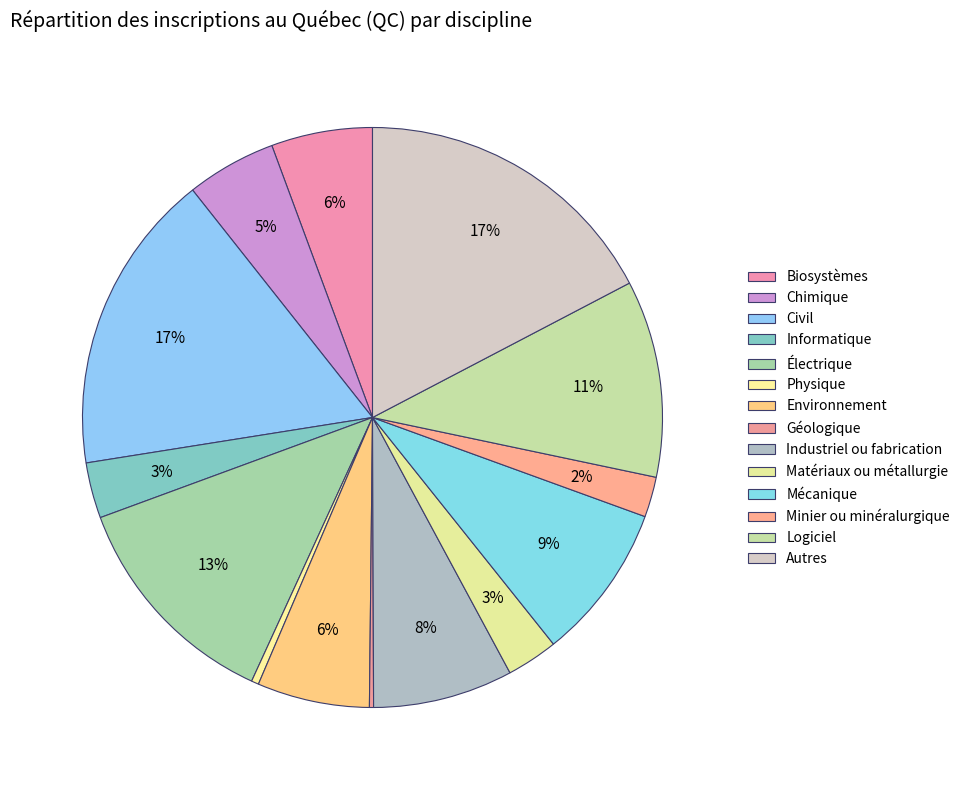

To the nearest percent, what is the combined percentage of Géologique and Matériaux ou métallurgie?

3%